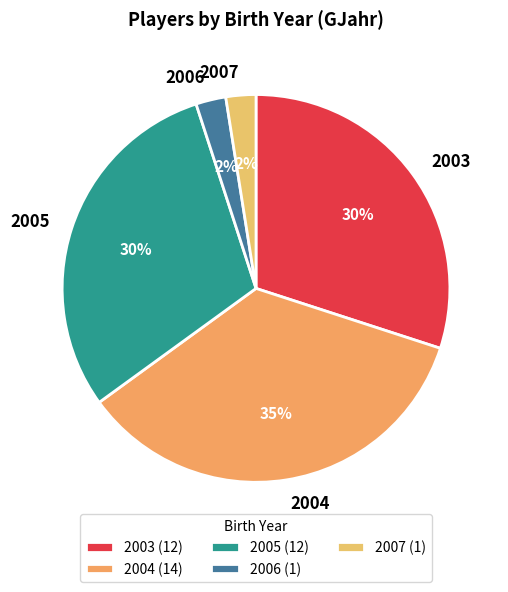

Which has a higher value, 2005 or 2004?

2004